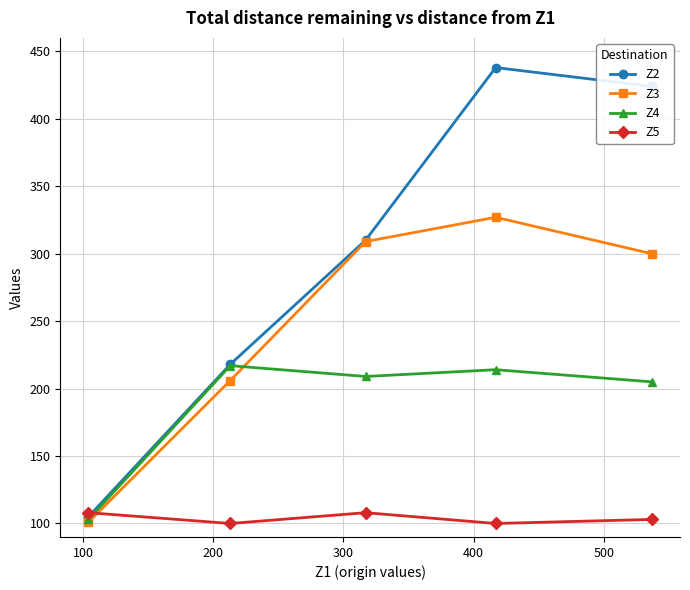

Which series has the largest total across all categories?

Z2